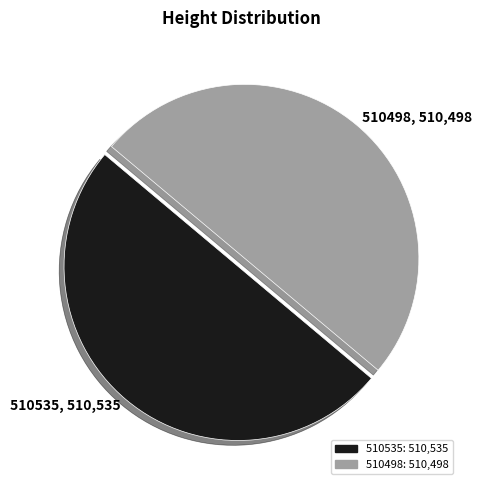

Approximately how many times larger is the value at 510498 compared to 510535?

1.0